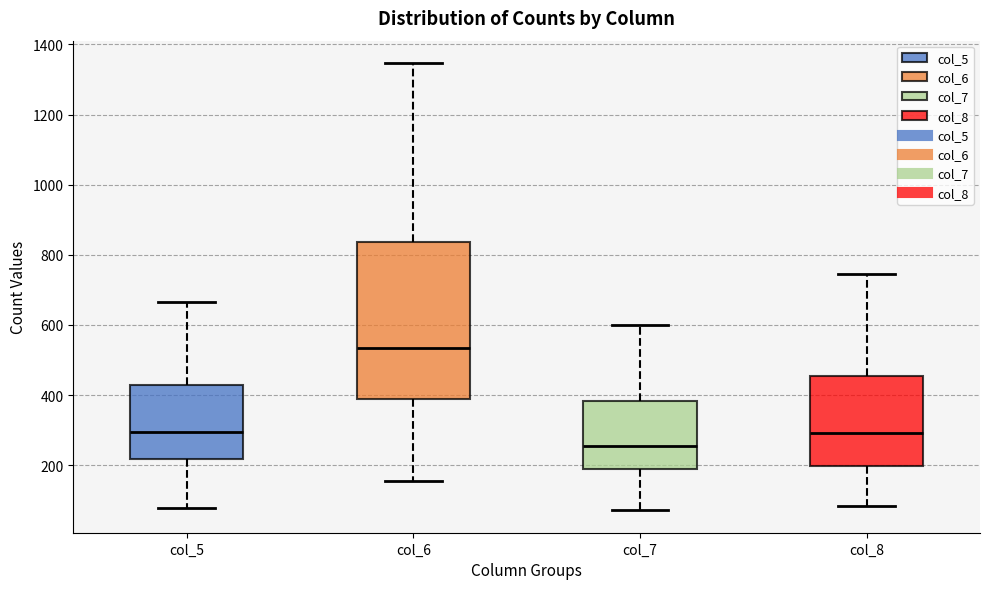

Reading left to right, transcribe this box plot: for each box, give where its median line is, the range the box spans, and where its two whiskers end, as read against the y-axis. The values are not printed on the chart, so give them approximately, as read against the axis.

col_5: median 300, box 220 to 420, whiskers 80 to 660
col_6: median 540, box 380 to 840, whiskers 160 to 1340
col_7: median 260, box 200 to 380, whiskers 80 to 600
col_8: median 300, box 200 to 460, whiskers 80 to 740